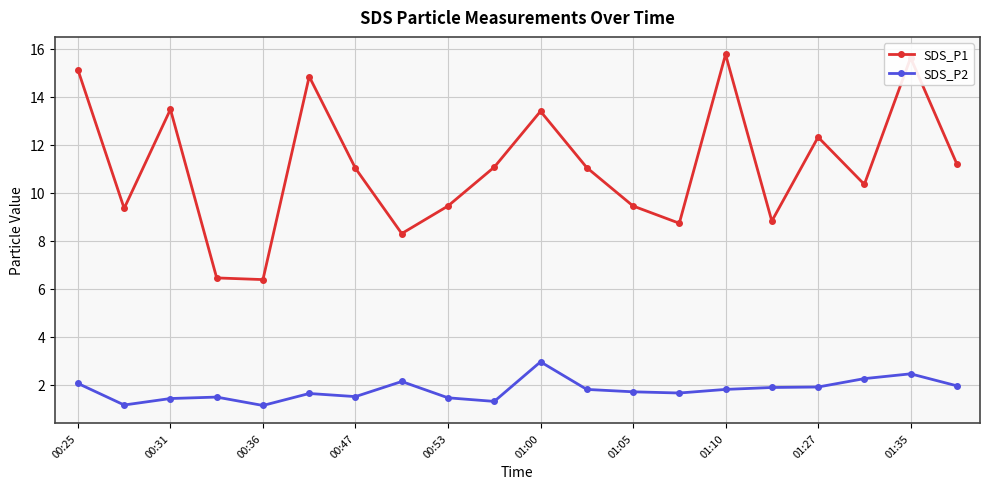

Which series has the largest total across all categories?

SDS_P1